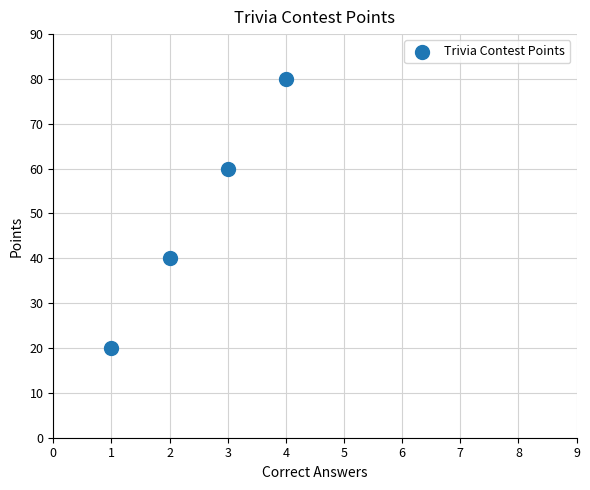

What is the average Y value?

50